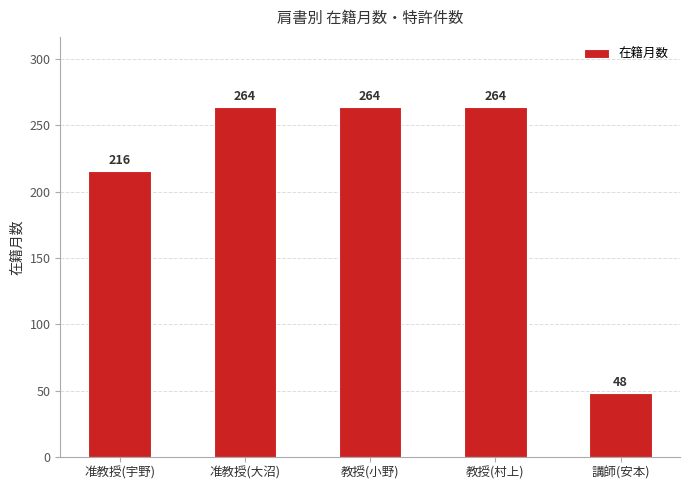

What is the difference between the values at 准教授(宇野) and 准教授(大沼)?

48